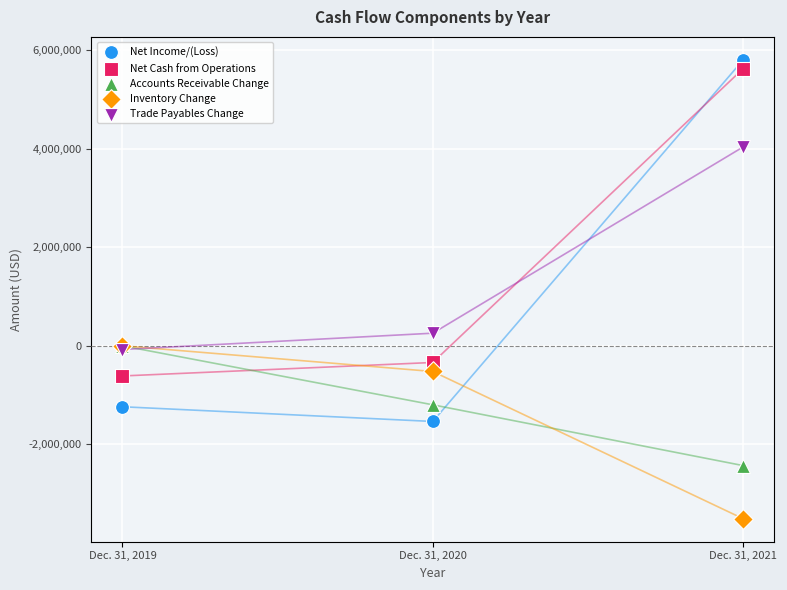

In the Net Cash from Operations series, what Y value is closest to 2505555?

-338036